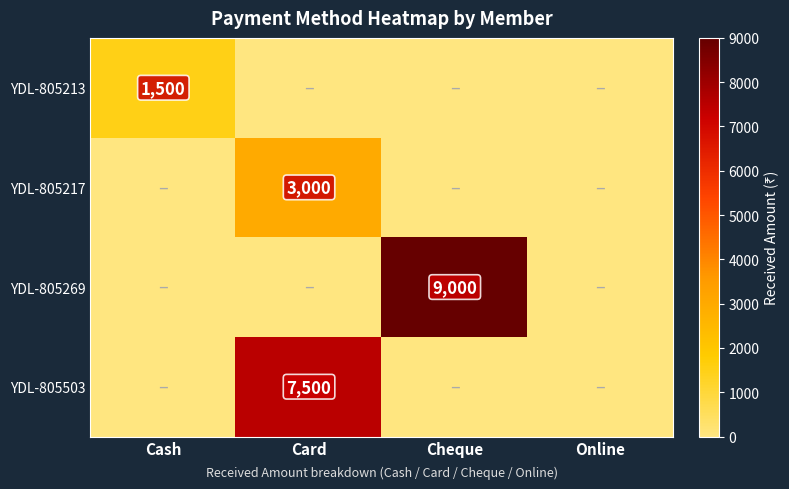

Is it true that YDL-805503 equals 10474 at Card?

False